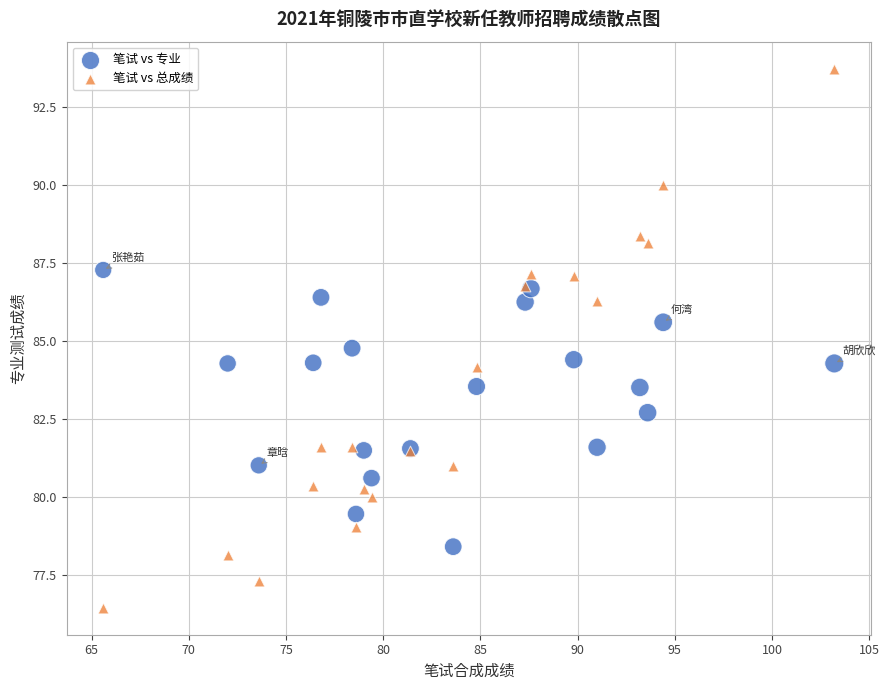

Which series contains the lowest Y value?

笔试 vs 总成绩